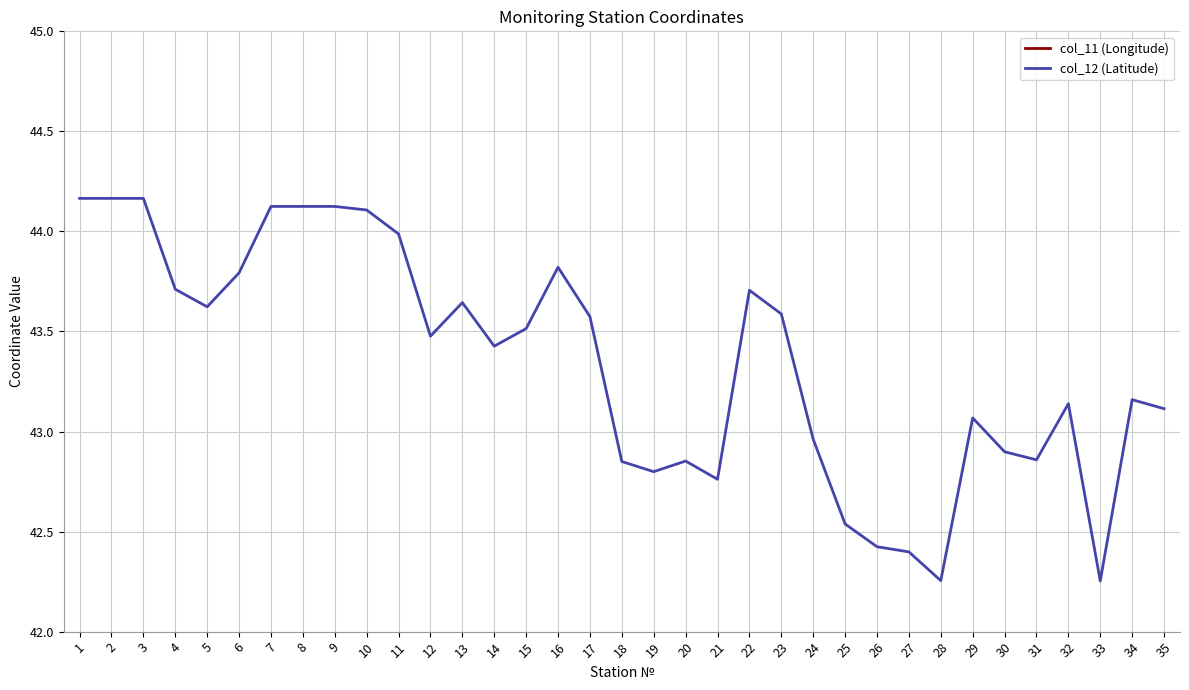

Reading left to right, what are all the values shown in this chart?

col_11 (Longitude): 22.8	22.8	22.8	24.4	25.3	25.9	27.3	27.3	27.3	27.1	26.7	27.7	27.8	27.2	27.2	27.6	26.8	22.6	22.5	23.4	23.5	24.5	24.4	23.3	23.5	23.5	23.6	23.5	23.5	23.4	23.6	23.9	23.6	23.9	23.7
col_12 (Latitude): 44.2	44.2	44.2	43.7	43.6	43.8	44.1	44.1	44.1	44.1	44.0	43.5	43.6	43.4	43.5	43.8	43.6	42.9	42.8	42.9	42.8	43.7	43.6	43.0	42.5	42.4	42.4	42.3	43.1	42.9	42.9	43.1	42.3	43.2	43.1